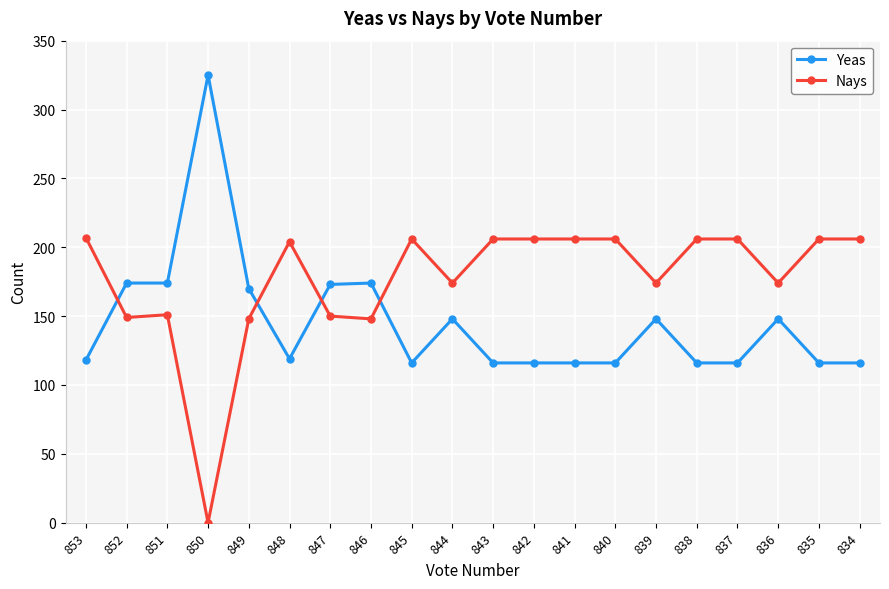

Read the Nays value at 852, to the nearest 10.

150